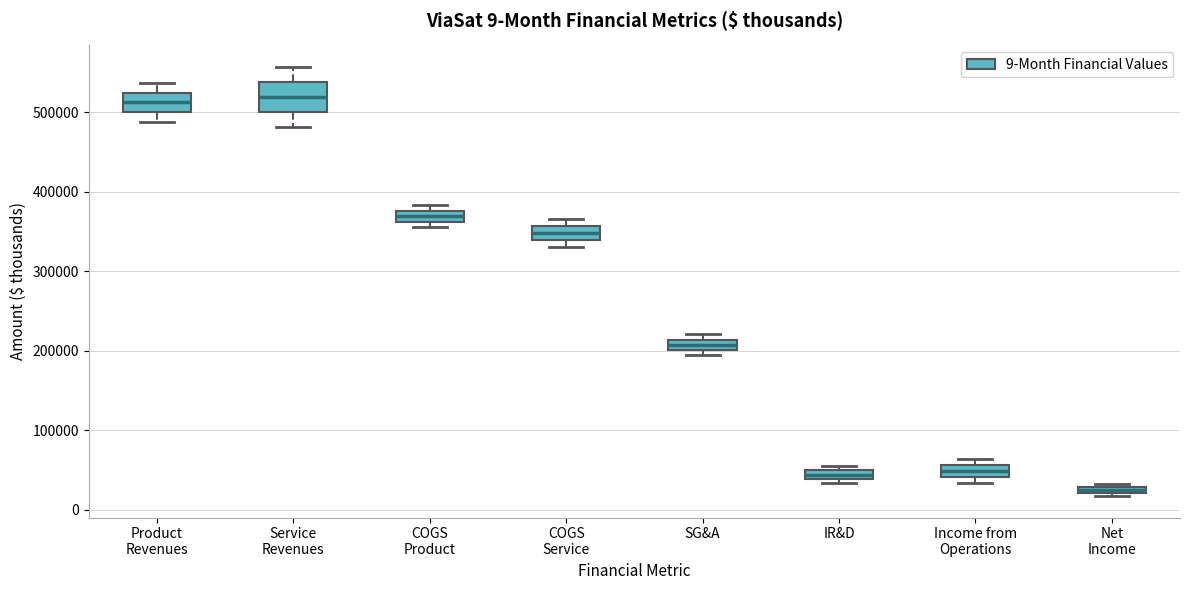

Which box is the tallest, from its lower edge to its upper edge?

Service Revenues